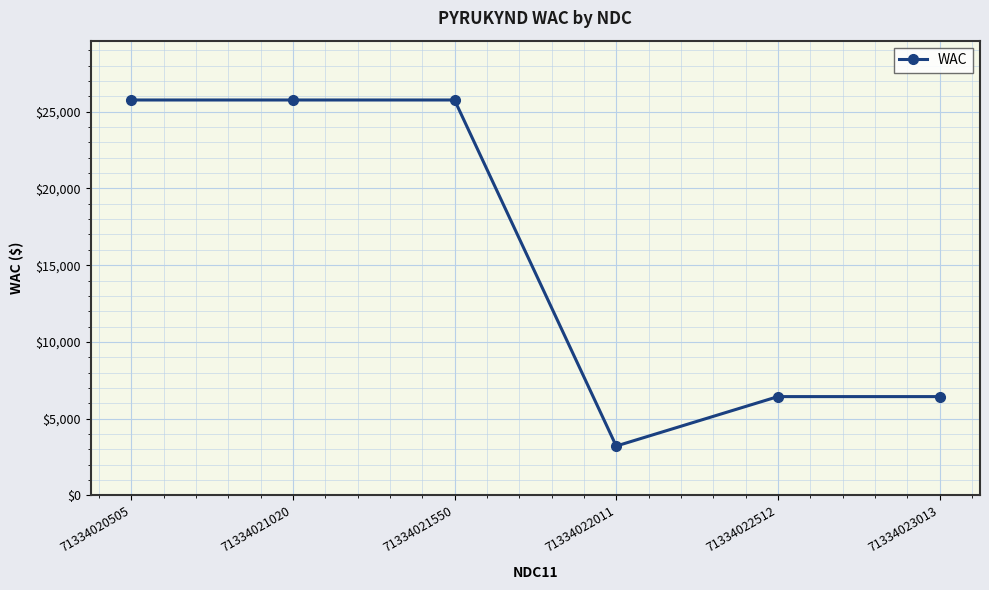

What is the sum of all values?

93380